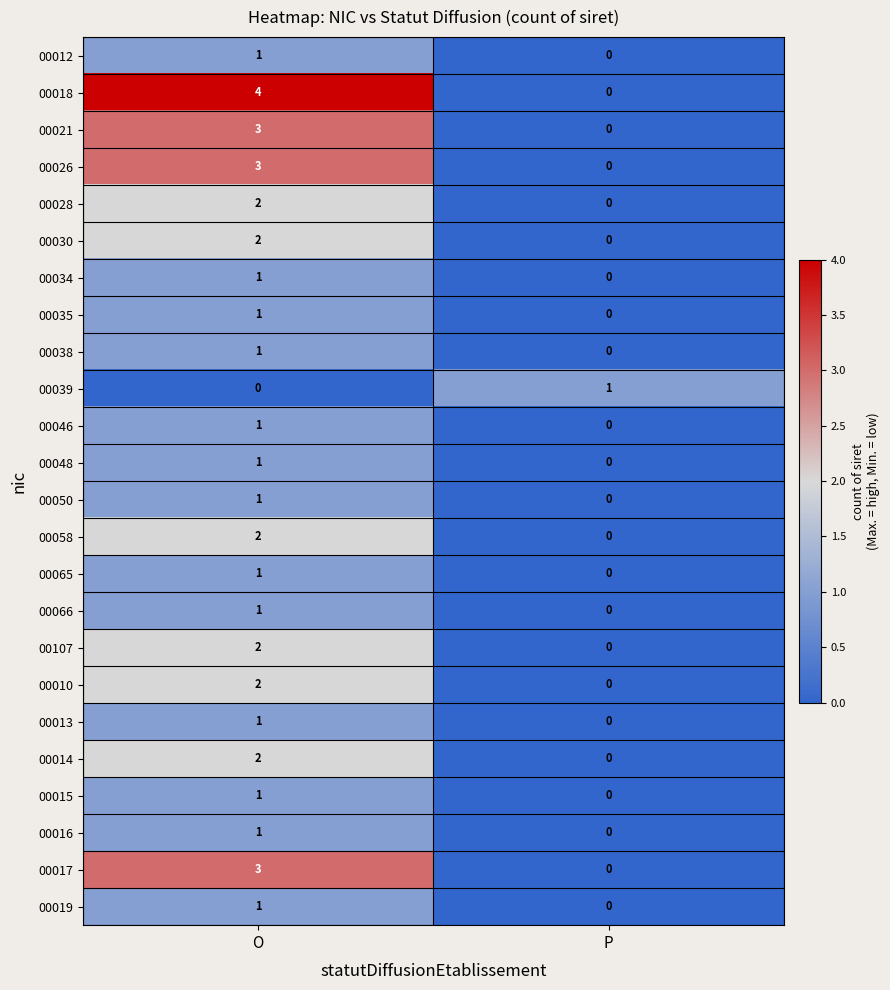

Which category has the highest value in the 00021 series?

O